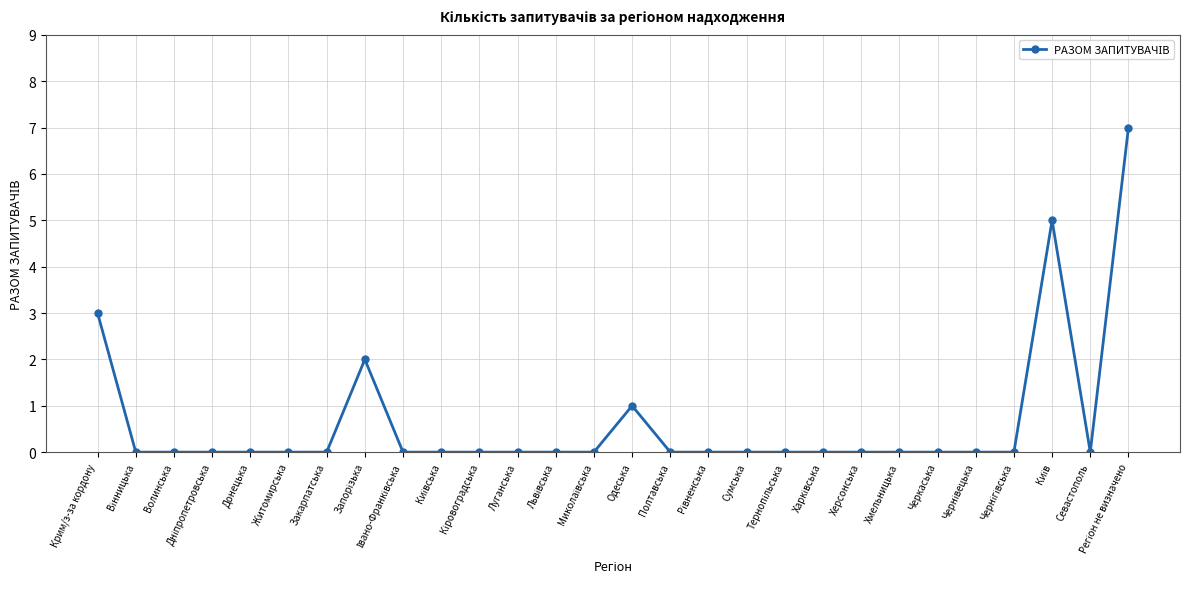

True or false: there are more than 0 points higher than both neighbors.

True